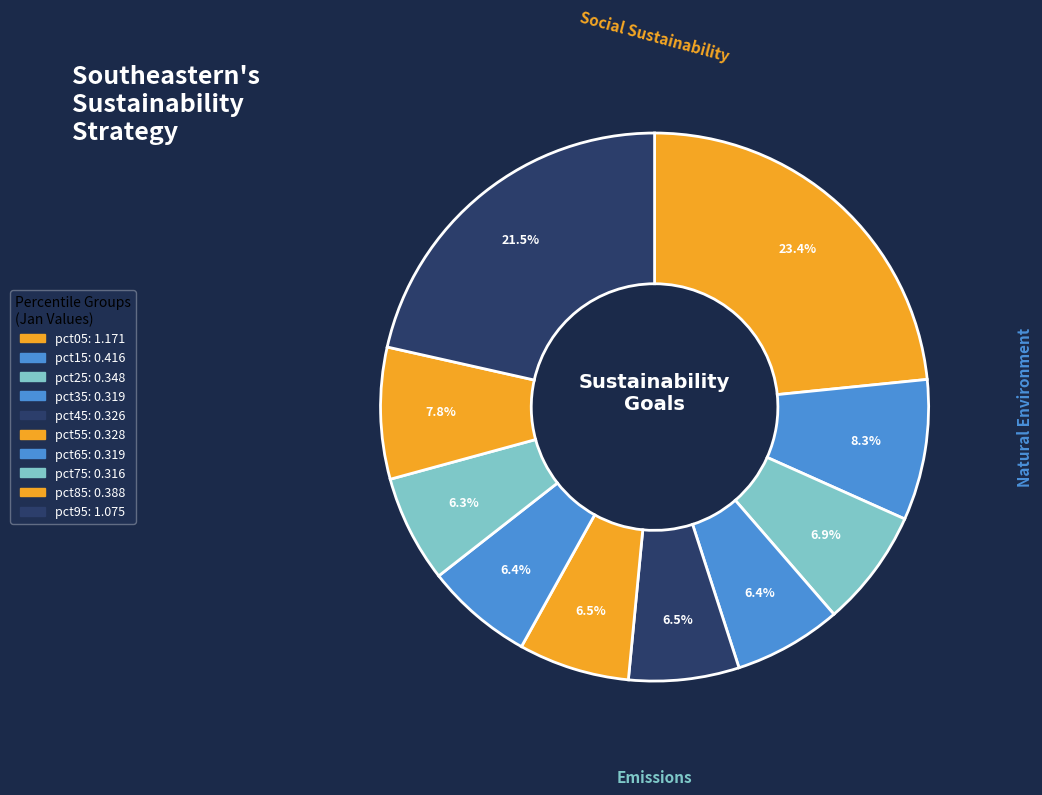

What percentage is the pct75 slice, to the nearest percent?

6%